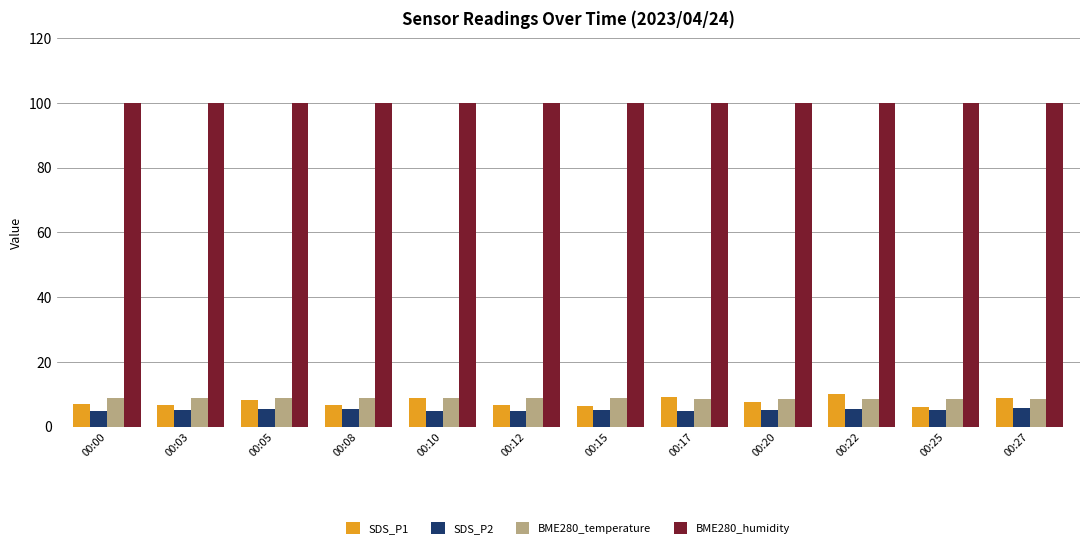

Rank the series at 00:00 from highest to lowest value.

BME280_humidity, BME280_temperature, SDS_P1, SDS_P2